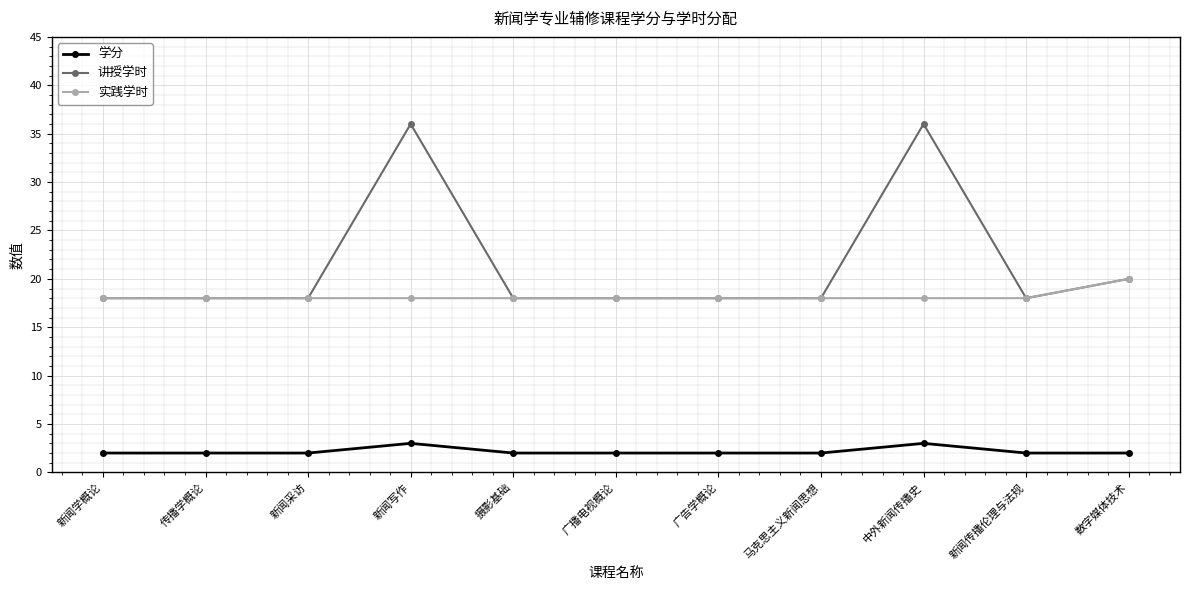

What is the label of the 3rd point from the left?

新闻采访